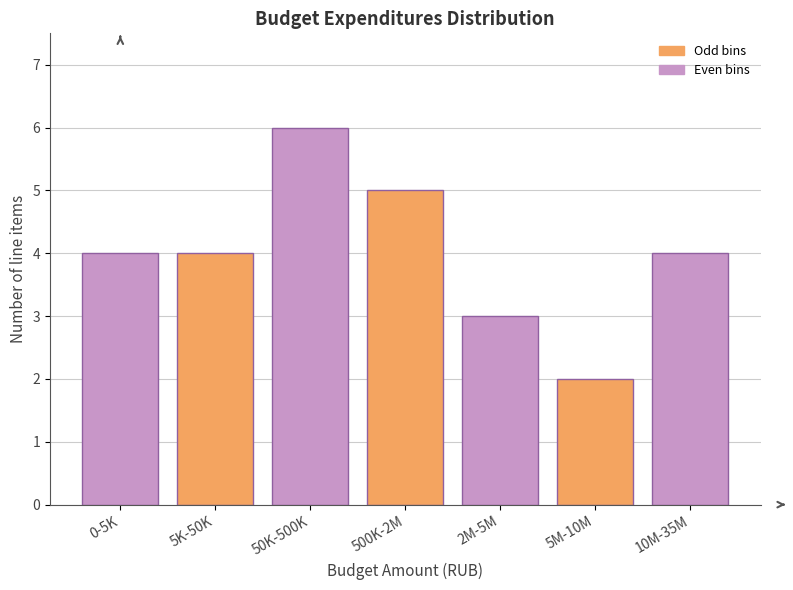

Reading left to right, what are all the values shown in this chart?

0-5K=4	5K-50K=4	50K-500K=6	500K-2M=5	2M-5M=3	5M-10M=2	10M-35M=4